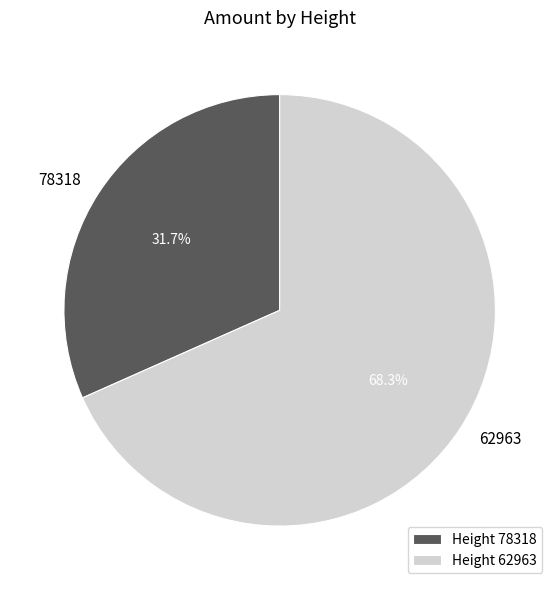

What percentage is the 78318 slice, to the nearest percent?

32%